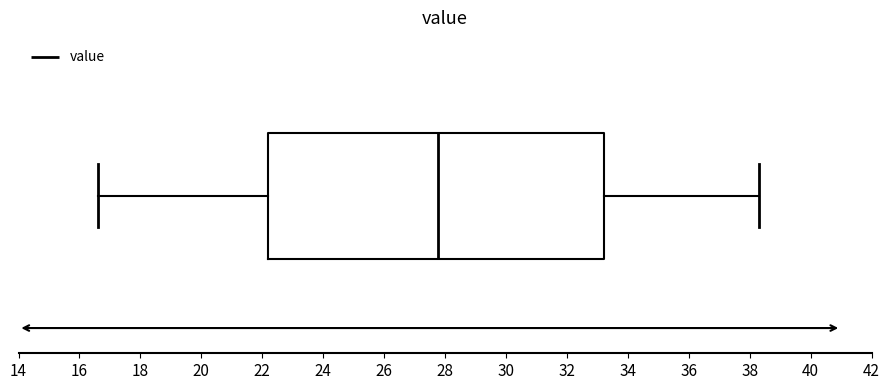

Transcribe this box plot: give where the median line is, the range the box spans, and where the two whiskers end, as read against the x-axis. The values are not printed on the chart, so give them approximately, as read against the axis.

median 27.8, box 22.2 to 33.2, whiskers 16.6 to 38.2